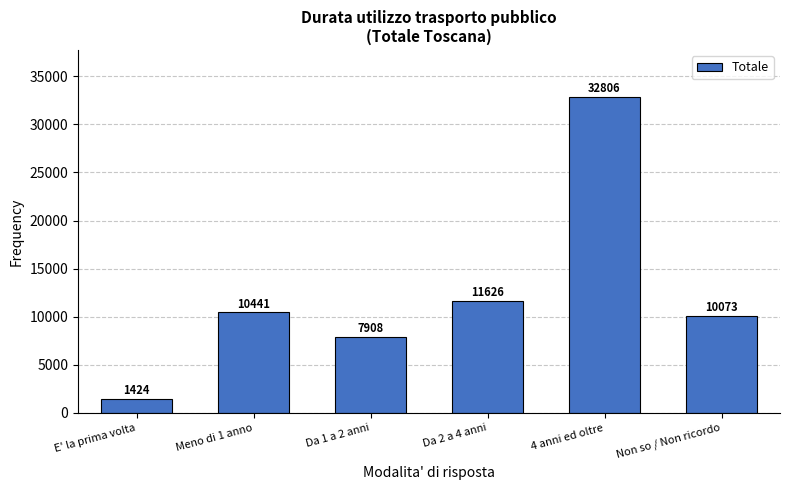

Reading left to right, transcribe all the data shown in this chart.

1424	10441	7908	11626	32806	10073